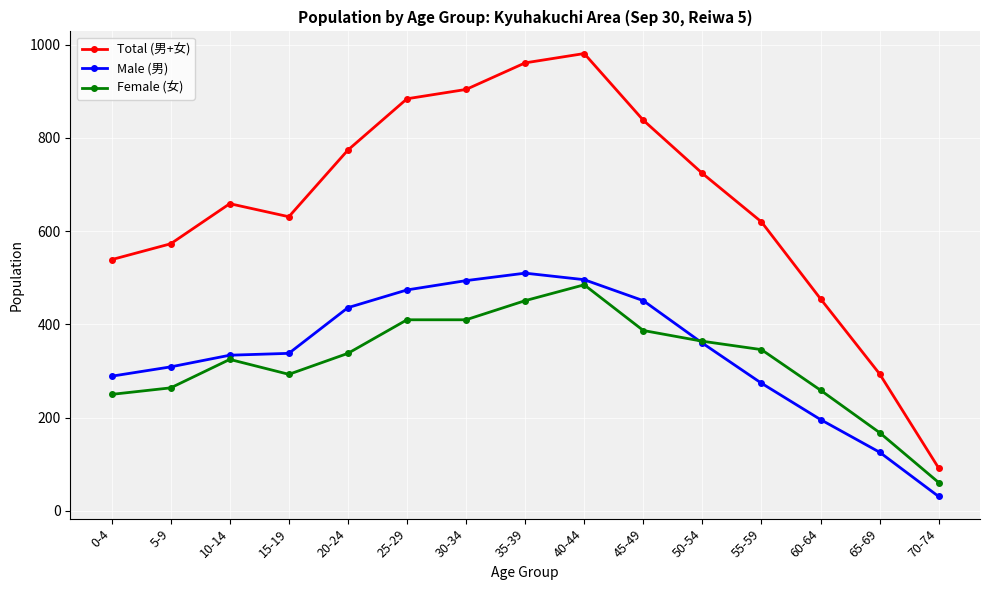

How many lines are shown in the chart?

3